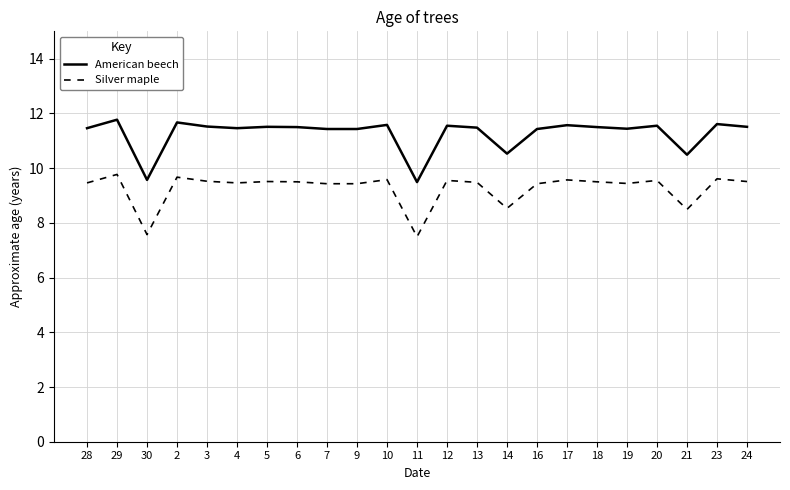

Count the American beech values in the range 11 to 12.

19